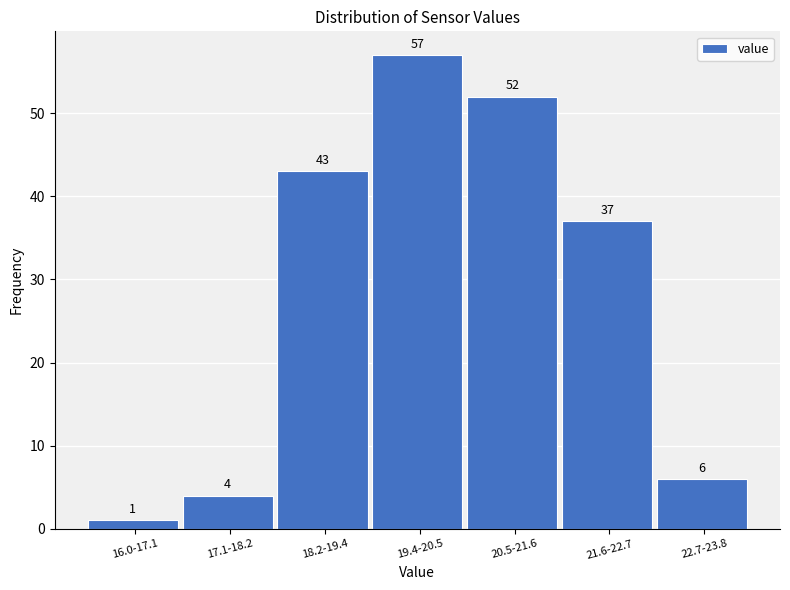

Reading left to right, extract all data points from this chart.

1	4	43	57	52	37	6